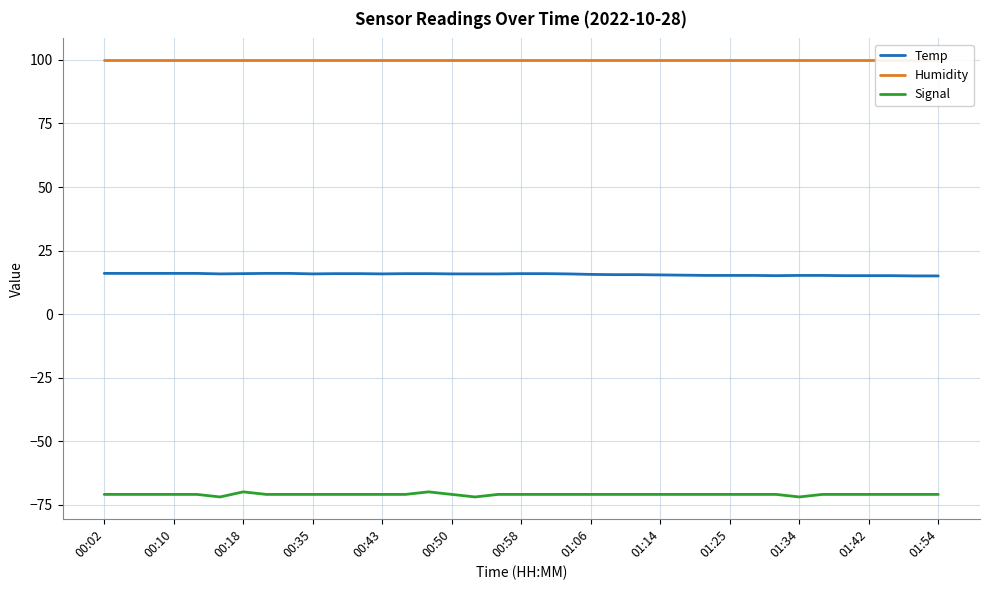

What is the difference between the maximum and second lowest values in the Signal series?

2.0